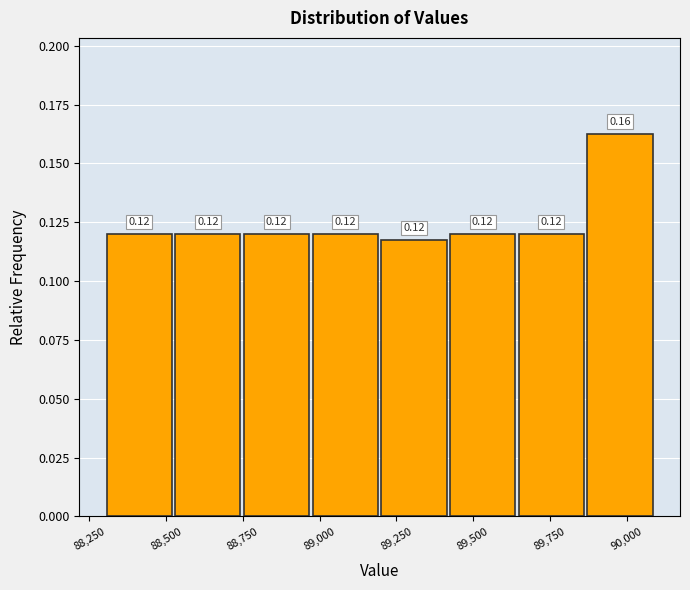

Which range on the x-axis has the tallest bar?

89850 to 90100